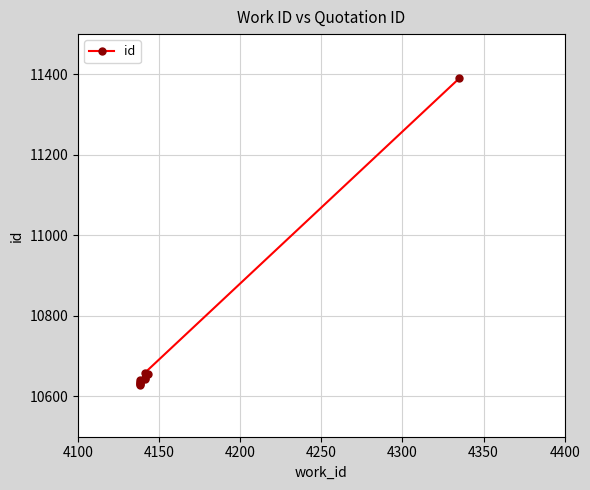

Reading left to right, transcribe all the data shown in this chart.

10629	10630	10634	10635	10640	10644	10646	10655	10658	11390